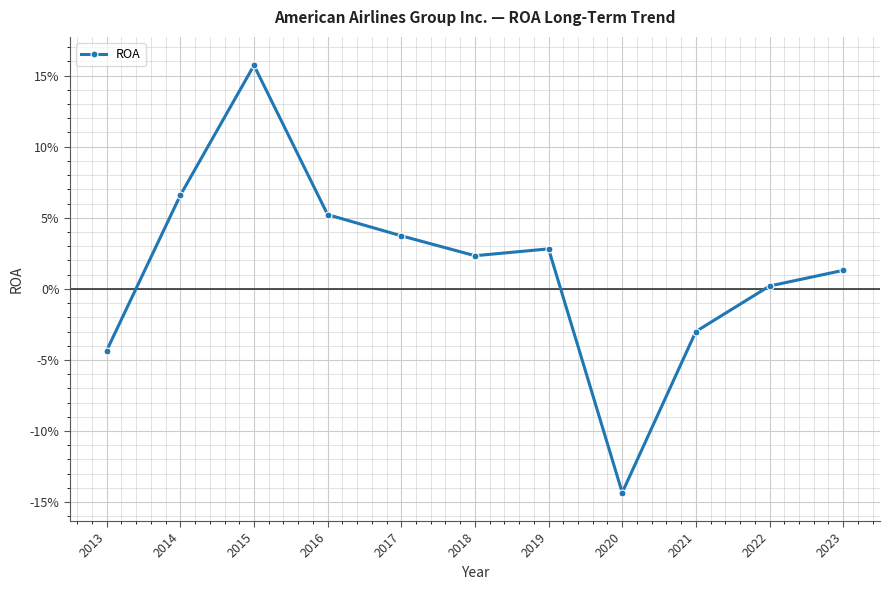

Is this an area chart (filled region under the line)?

No